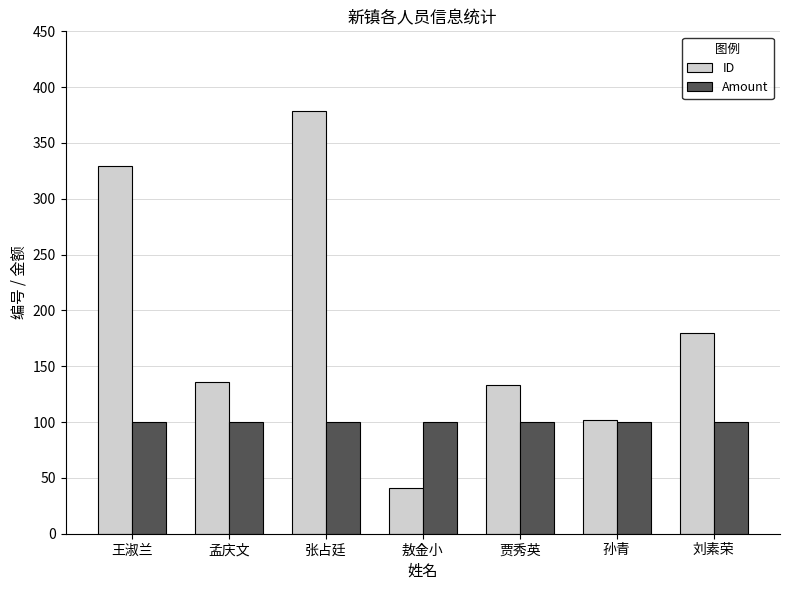

What value does the ID series have at 孟庆文?

136